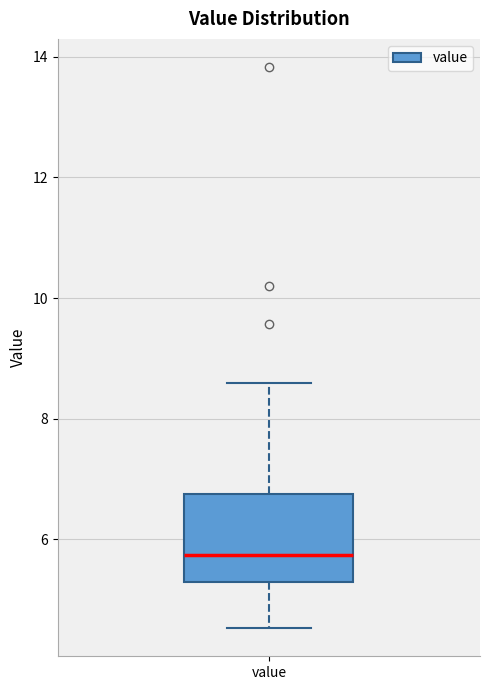

Read this box plot against the y-axis: the position of the median line, the range covered by the box, and the ends of both whiskers. The values are not printed on the chart, so give them approximately, as read against the axis.

median 5.8, box 5.4 to 6.8, whiskers 4.6 to 8.6